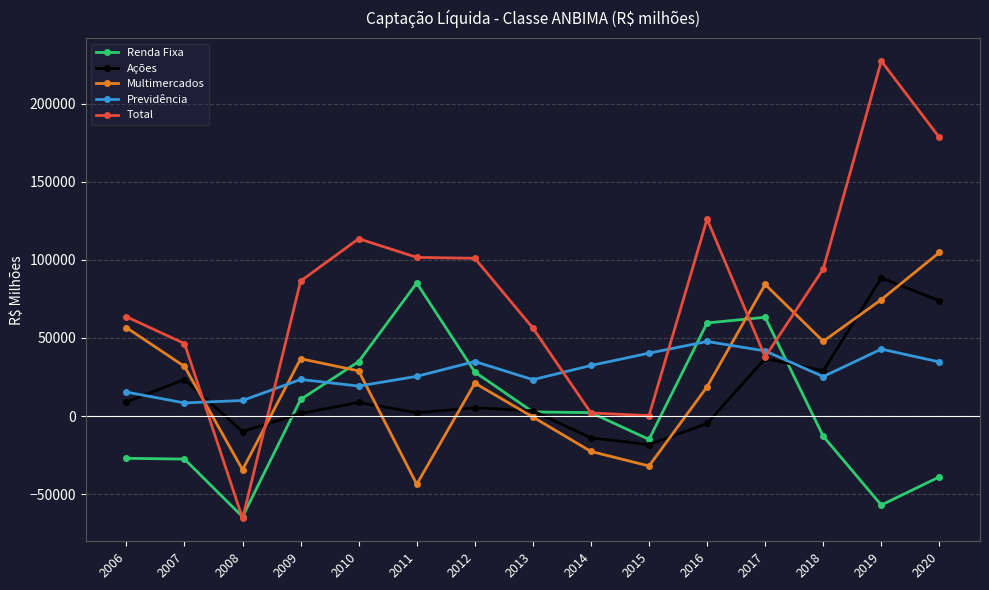

Which series ends up on top after the final intersection of Previdência and Total?

Total